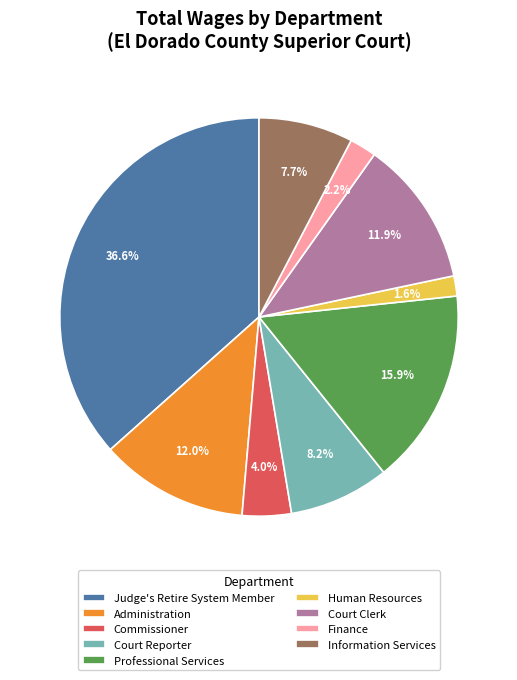

How many segments does this pie chart have?

9